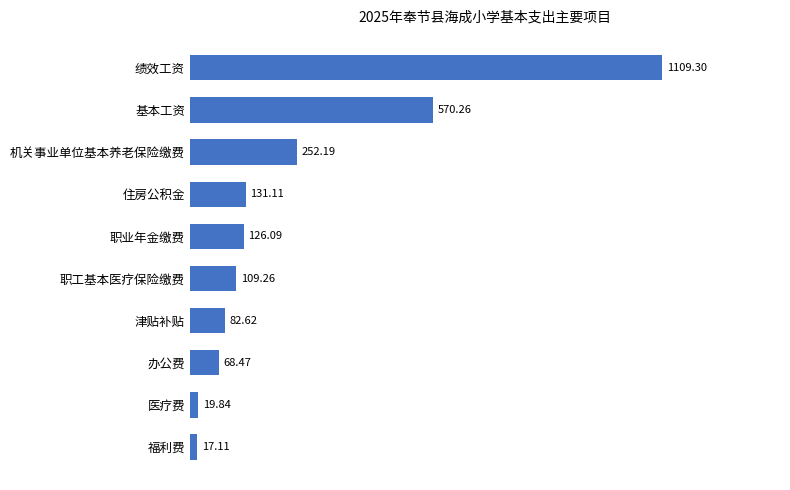

Rank the categories by value from highest to lowest.

绩效工资, 基本工资, 机关事业单位基本养老保险缴费, 住房公积金, 职业年金缴费, 职工基本医疗保险缴费, 津贴补贴, 办公费, 医疗费, 福利费